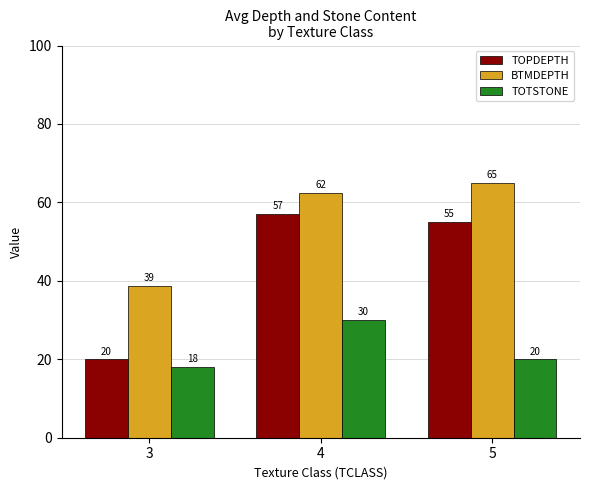

What is the value of the BTMDEPTH bar at the 2nd from the left?

62.5